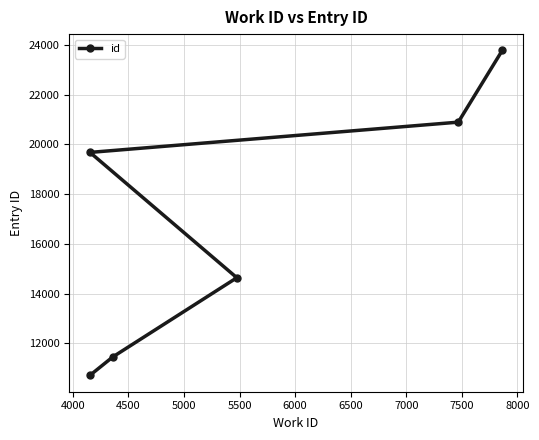

What is the value of the 1st point from the left?

10712